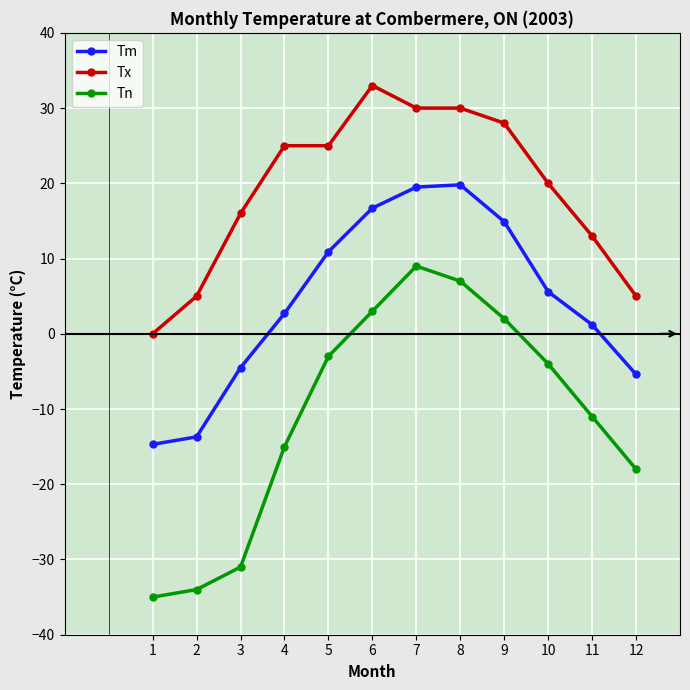

What is the highest value of the Tn series?

9.0